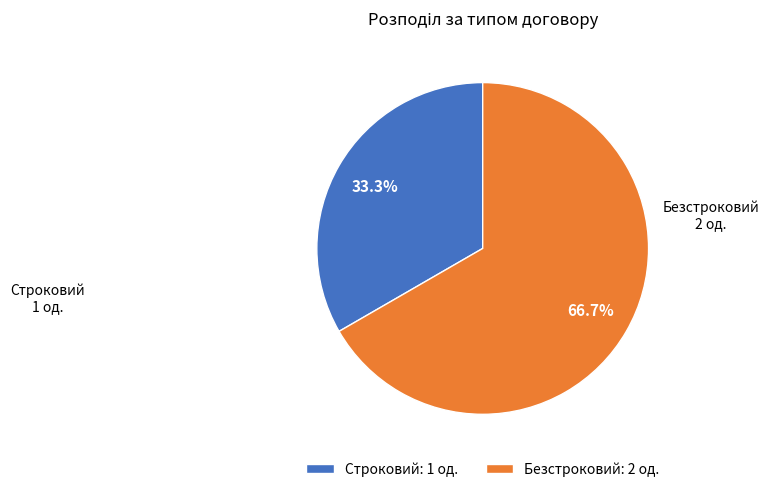

To the nearest percent, what portion does Безстроковий represent?

67%